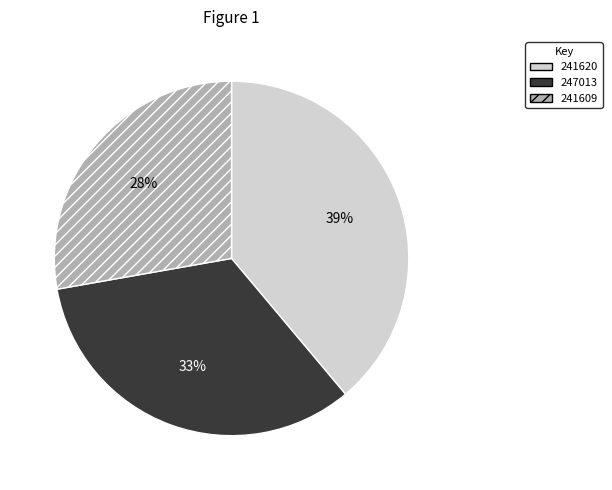

To the nearest percent, what is the difference between the largest and smallest slice percentages?

11%